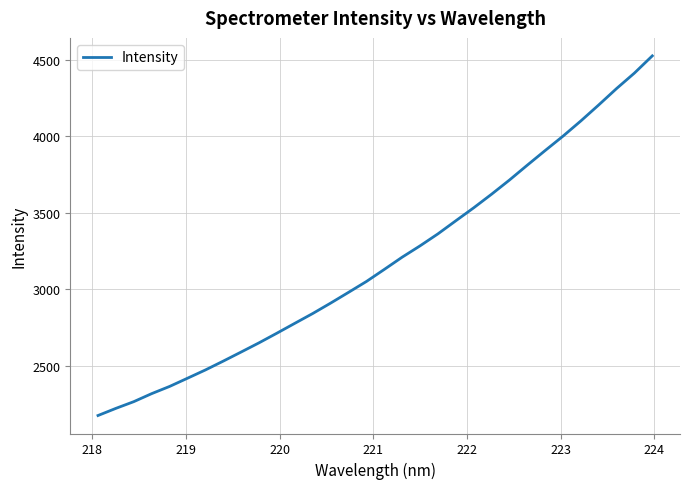

What is the greatest value displayed?

4527.0